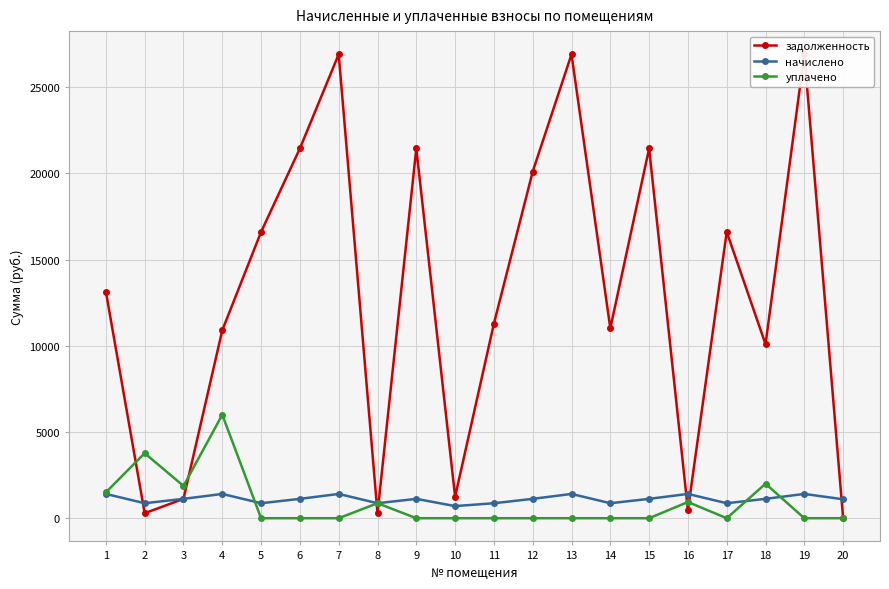

Where is the first local minimum for задолженность?

2